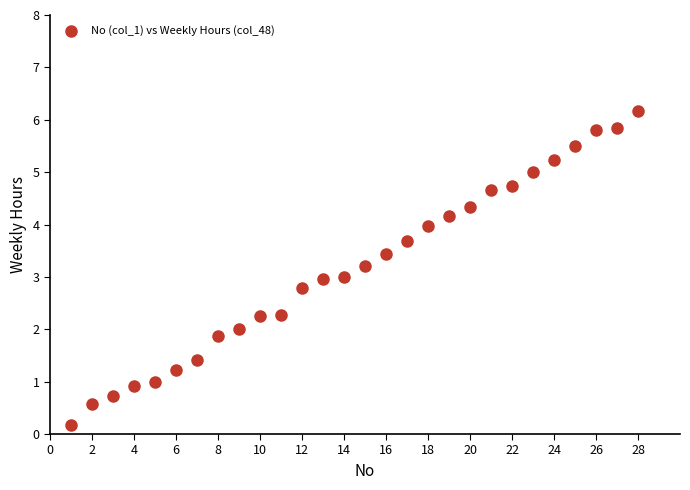

What is the range of Y values (max minus min)?

6.0